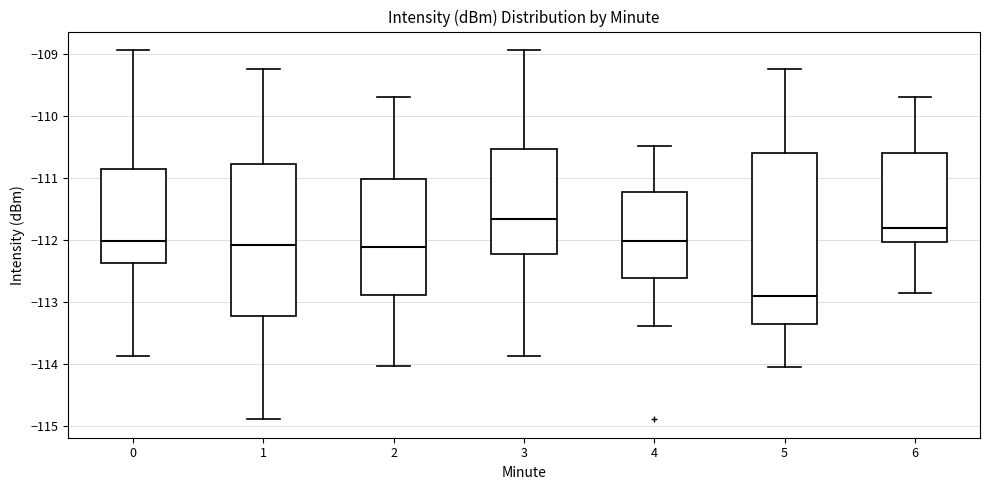

Reading left to right, read every box against the y-axis: the position of its median line, the range the box covers, and the ends of its whiskers. The values are not printed on the chart, so give them approximately, as read against the axis.

0: median -112.0, box -112.4 to -110.8, whiskers -113.9 to -108.9
1: median -112.1, box -113.2 to -110.8, whiskers -114.9 to -109.2
2: median -112.1, box -112.9 to -111.0, whiskers -114.0 to -109.7
3: median -111.7, box -112.2 to -110.5, whiskers -113.9 to -108.9
4: median -112.0, box -112.6 to -111.2, whiskers -113.4 to -110.5
5: median -112.9, box -113.4 to -110.6, whiskers -114.0 to -109.2
6: median -111.8, box -112.0 to -110.6, whiskers -112.9 to -109.7